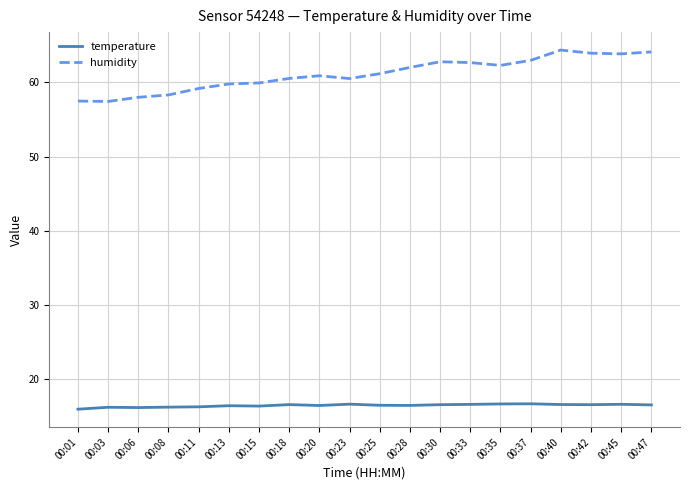

Which series has the largest range (max minus min)?

humidity